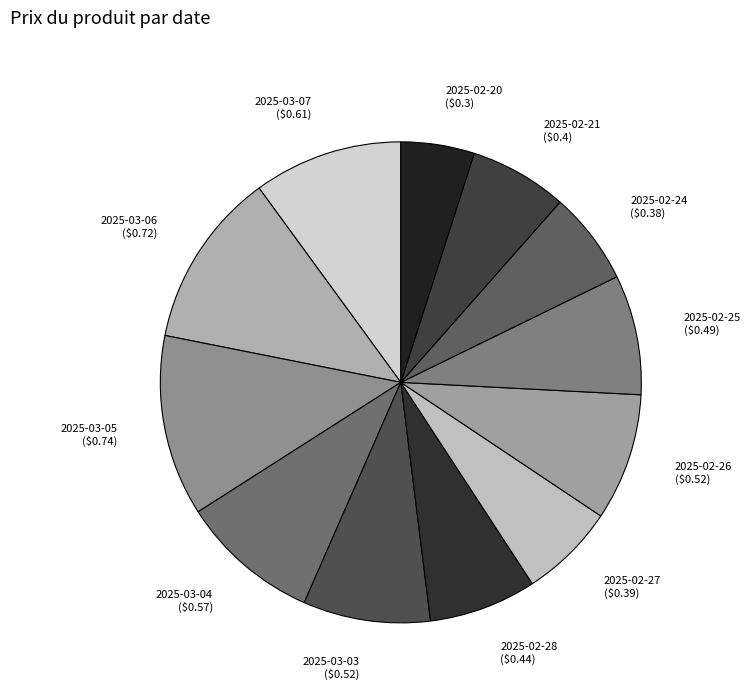

How many segments does this pie chart have?

12